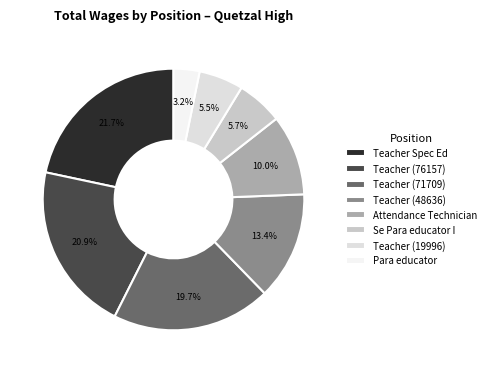

Is it true that Para educator is 1% of the pie?

False